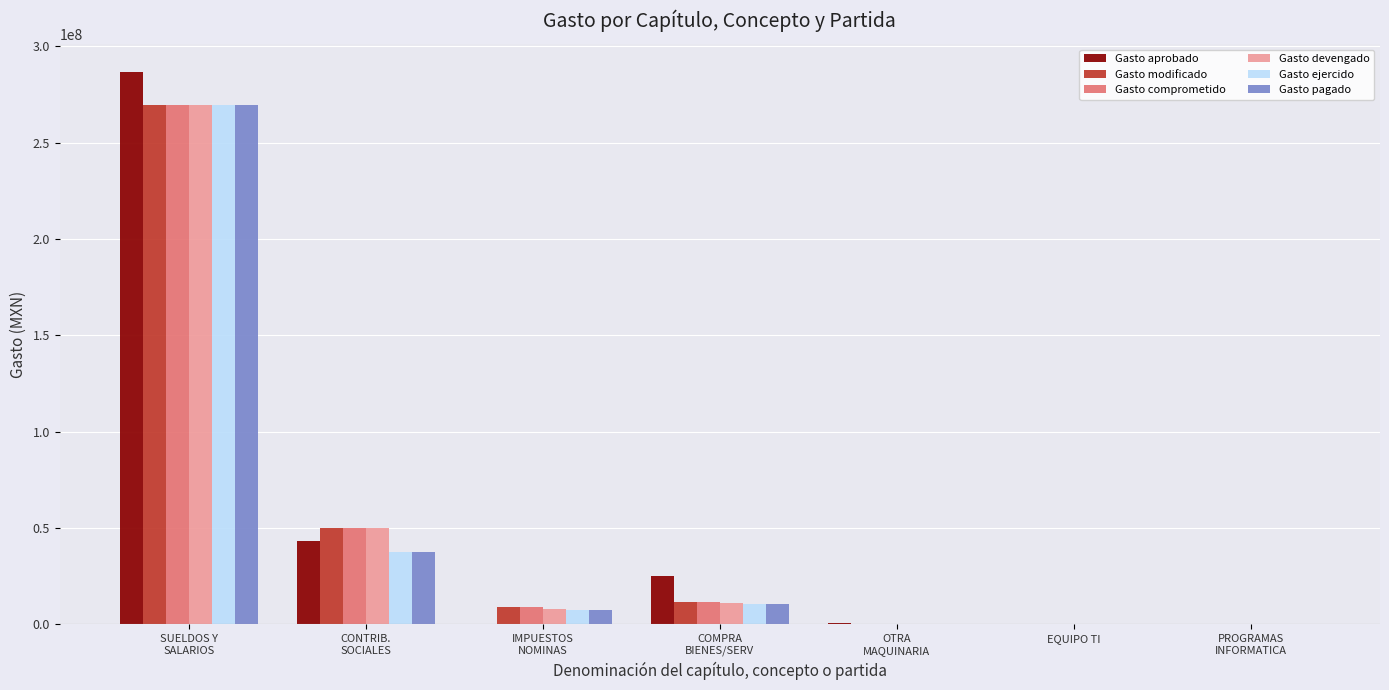

What is the sum of all Gasto devengado values?

338719961.0